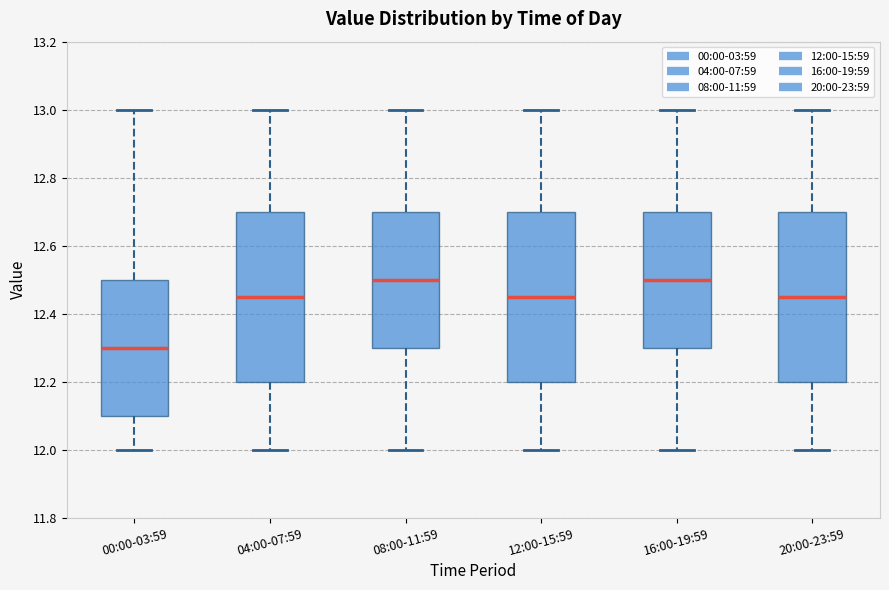

Where is the lower edge of the box for 04:00-07:59 on the y-axis? The values are not printed on the chart, so give them approximately, as read against the axis.

12.20